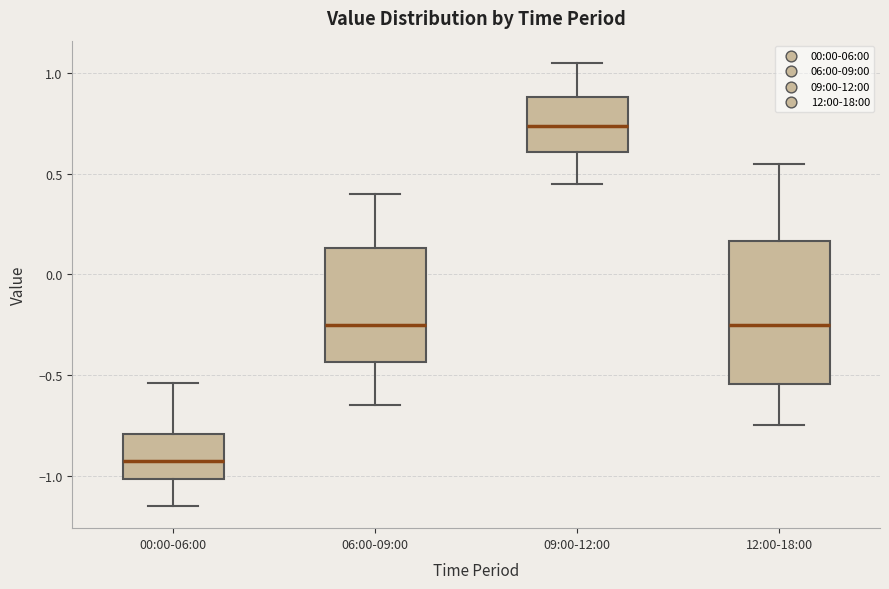

Reading left to right, transcribe this box plot: for each box, give where its median line is, the range the box spans, and where its two whiskers end, as read against the y-axis. The values are not printed on the chart, so give them approximately, as read against the axis.

00:00-06:00: median -0.90, box -1.00 to -0.80, whiskers -1.15 to -0.55
06:00-09:00: median -0.25, box -0.45 to 0.15, whiskers -0.65 to 0.40
09:00-12:00: median 0.75, box 0.60 to 0.90, whiskers 0.45 to 1.05
12:00-18:00: median -0.25, box -0.55 to 0.15, whiskers -0.75 to 0.55